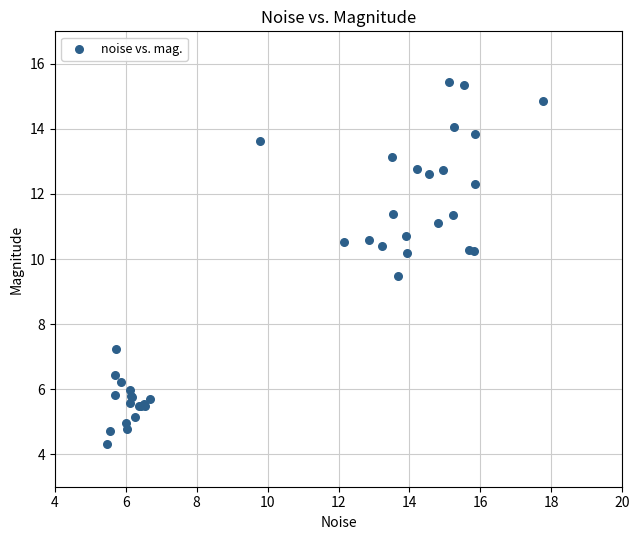

What Y value in the scatter plot is closest to 9?

9.5